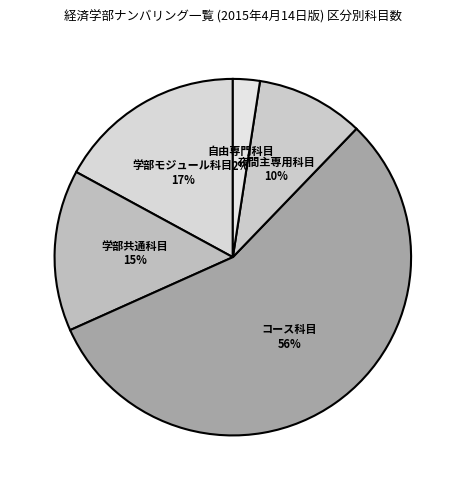

What is the ratio of the value at 夜間主専用科目 to the value at 学部モジュール科目?

0.6